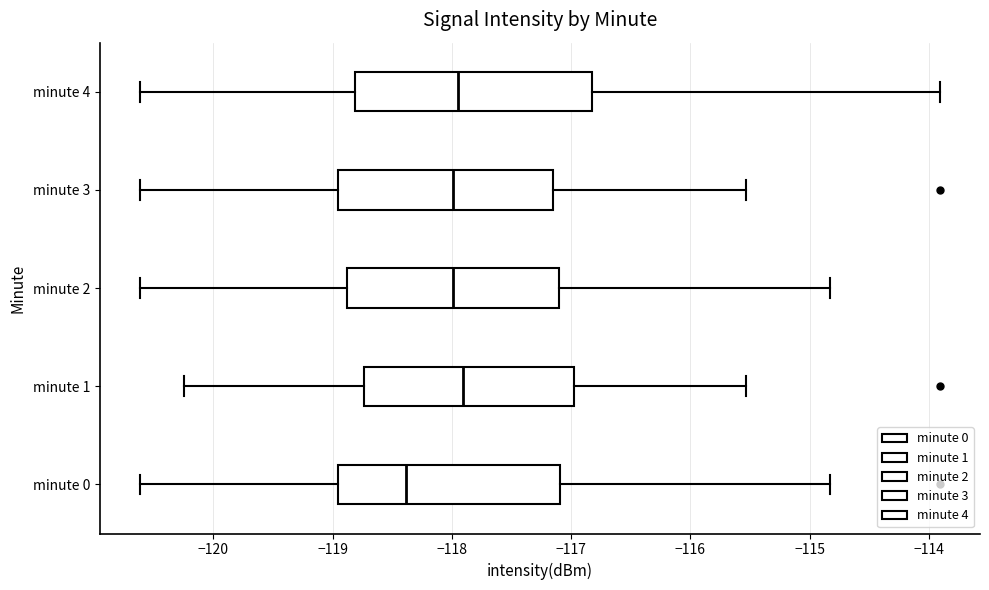

Reading bottom to top, transcribe this box plot: for each box, give where its median line is, the range the box spans, and where its two whiskers end, as read against the x-axis. The values are not printed on the chart, so give them approximately, as read against the axis.

minute 0: median -118.4, box -119.0 to -117.1, whiskers -120.6 to -114.8
minute 1: median -117.9, box -118.7 to -117.0, whiskers -120.2 to -115.5
minute 2: median -118.0, box -118.9 to -117.1, whiskers -120.6 to -114.8
minute 3: median -118.0, box -119.0 to -117.1, whiskers -120.6 to -115.5
minute 4: median -118.0, box -118.8 to -116.8, whiskers -120.6 to -113.9